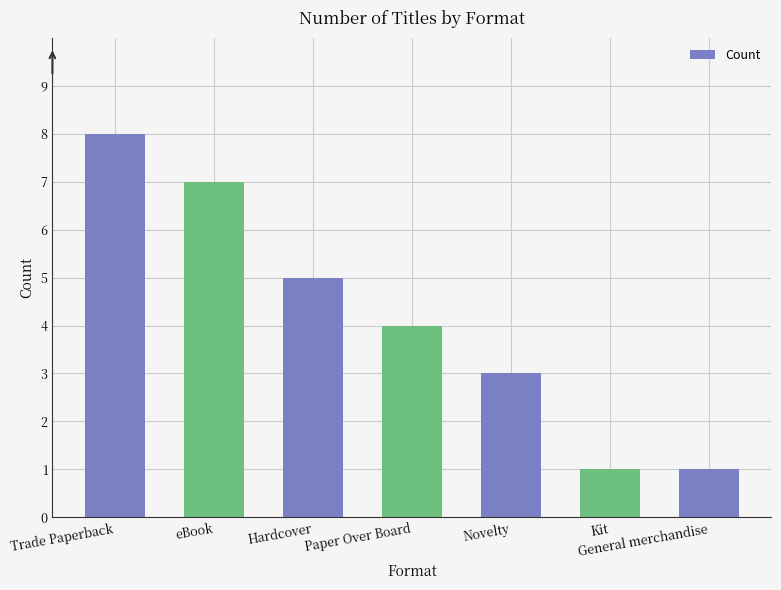

Read the value at Novelty.

3